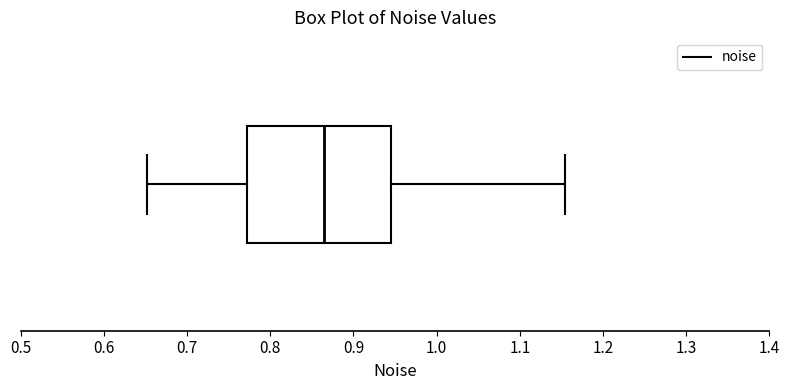

Read this box plot against the x-axis: the position of the median line, the range covered by the box, and the ends of both whiskers. The values are not printed on the chart, so give them approximately, as read against the axis.

median 0.86, box 0.77 to 0.95, whiskers 0.65 to 1.15